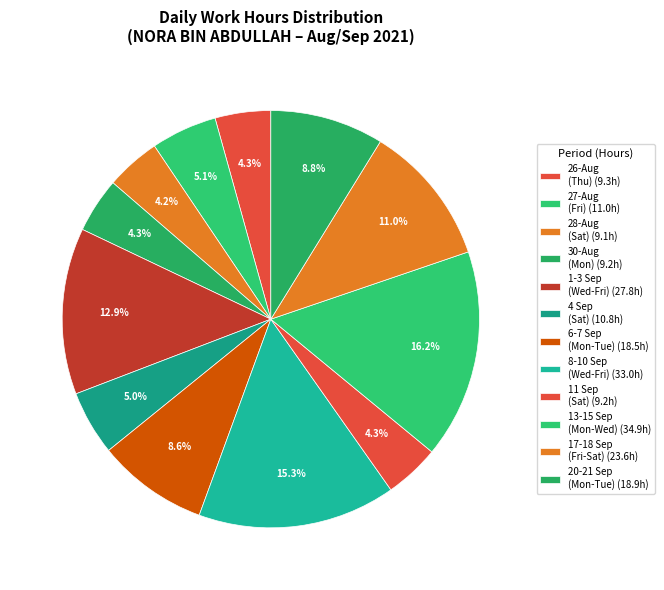

How many segments does this pie chart have?

12